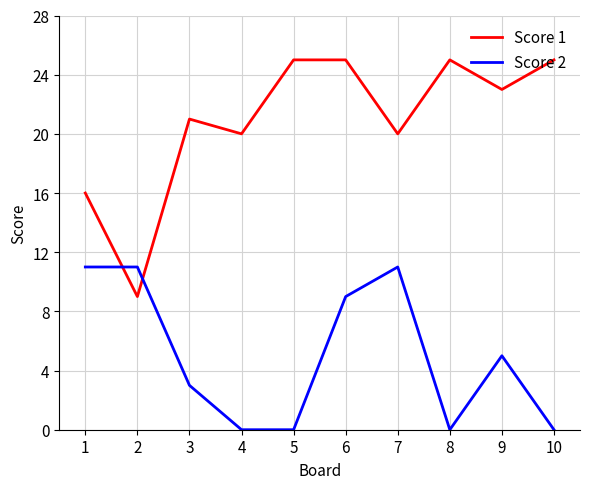

Where does the Score 1 series first go above 23?

5